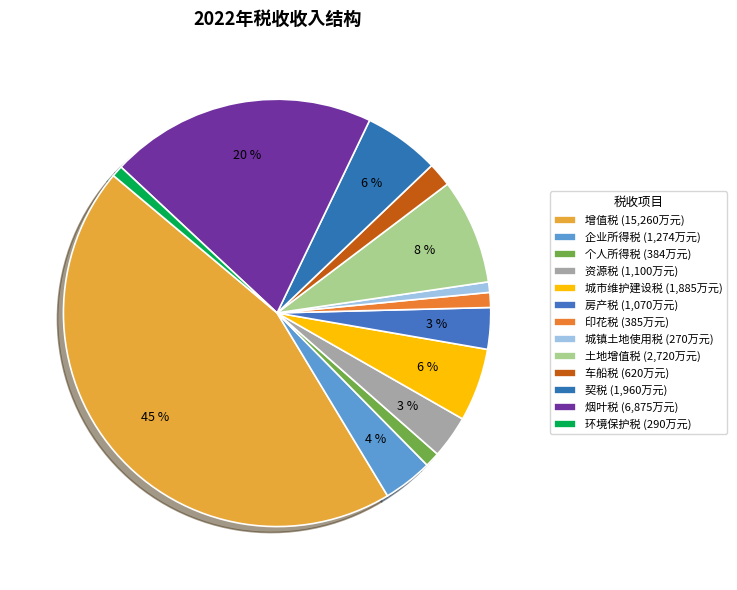

To the nearest percent, what is the combined percentage of 车船税 and 烟叶税?

22%